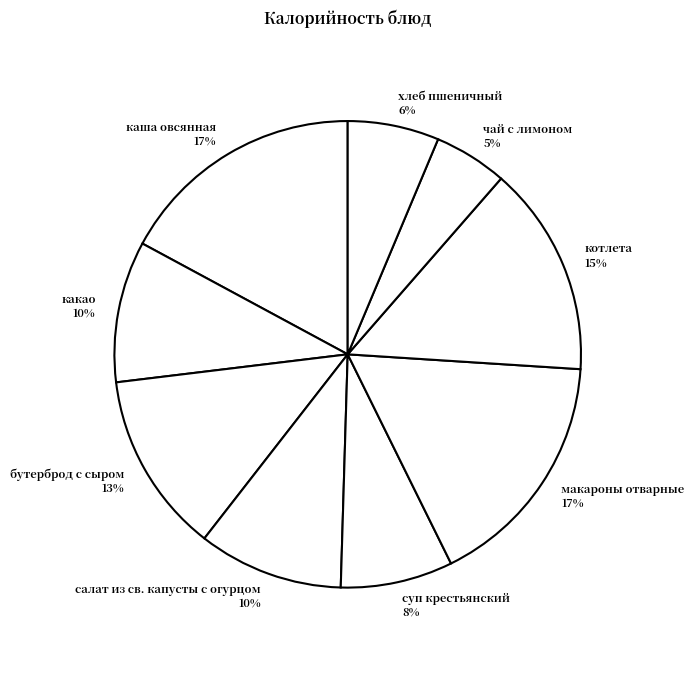

Which category has the smallest portion of the pie?

чай с лимоном